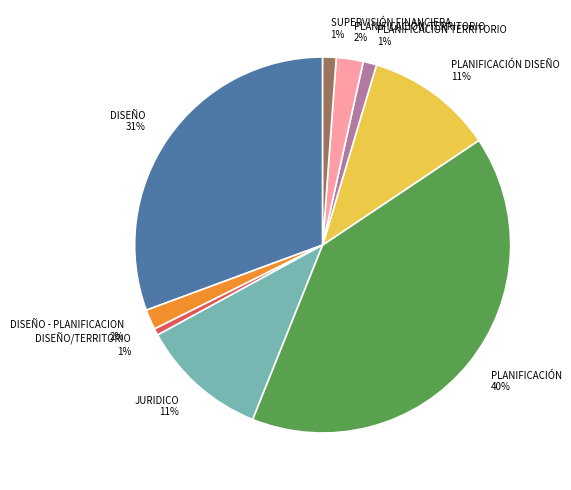

What percentage is the PLANIFICACIÓN/TERRITORIO 2% slice, to the nearest percent?

2%